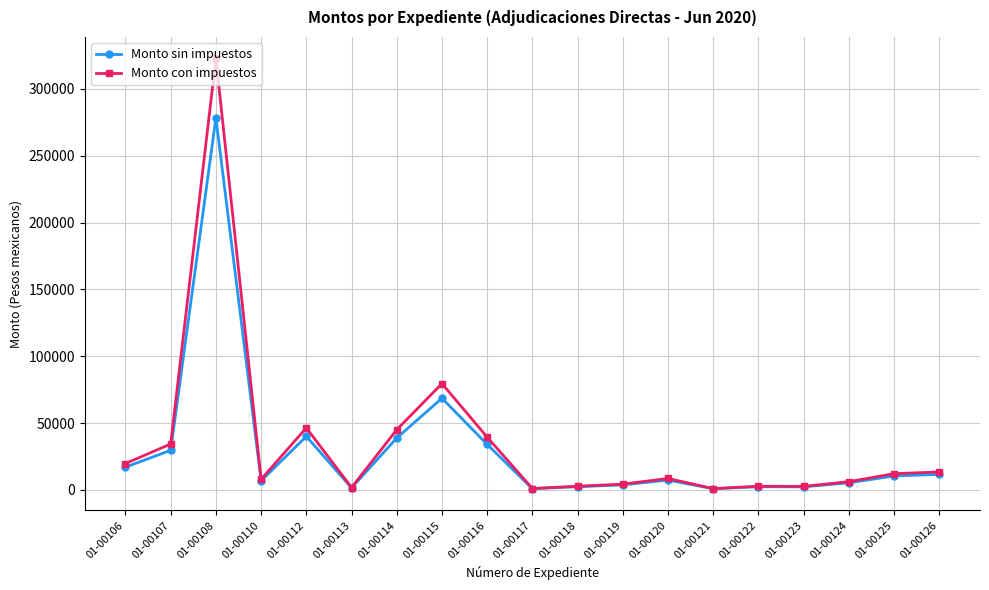

Rank the series by their average value, from highest to lowest.

Monto con impuestos, Monto sin impuestos